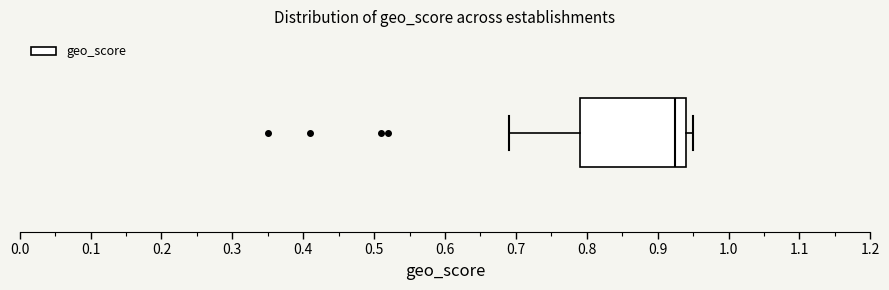

Read this box plot against the x-axis: the position of the median line, the range covered by the box, and the ends of both whiskers. The values are not printed on the chart, so give them approximately, as read against the axis.

median 0.93, box 0.79 to 0.94, whiskers 0.69 to 0.95